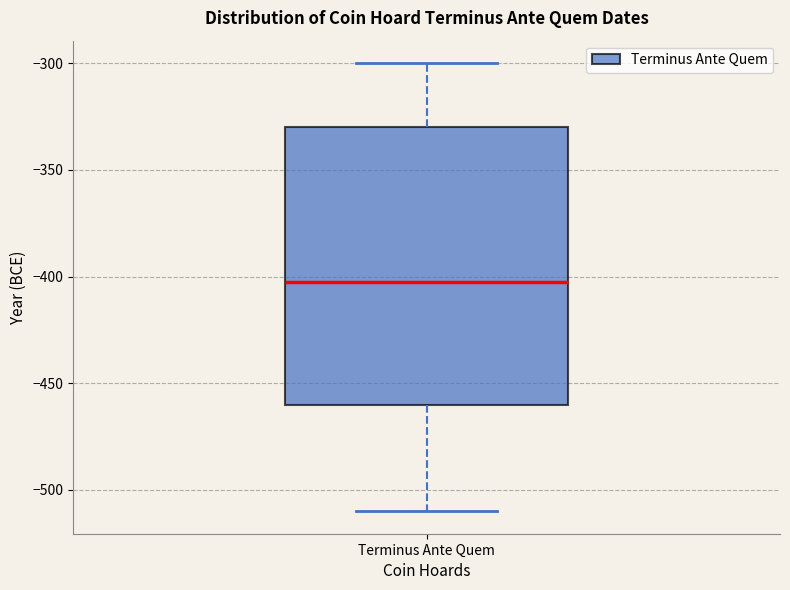

Read this box plot against the y-axis: the position of the median line, the range covered by the box, and the ends of both whiskers. The values are not printed on the chart, so give them approximately, as read against the axis.

median -400, box -460 to -330, whiskers -510 to -300